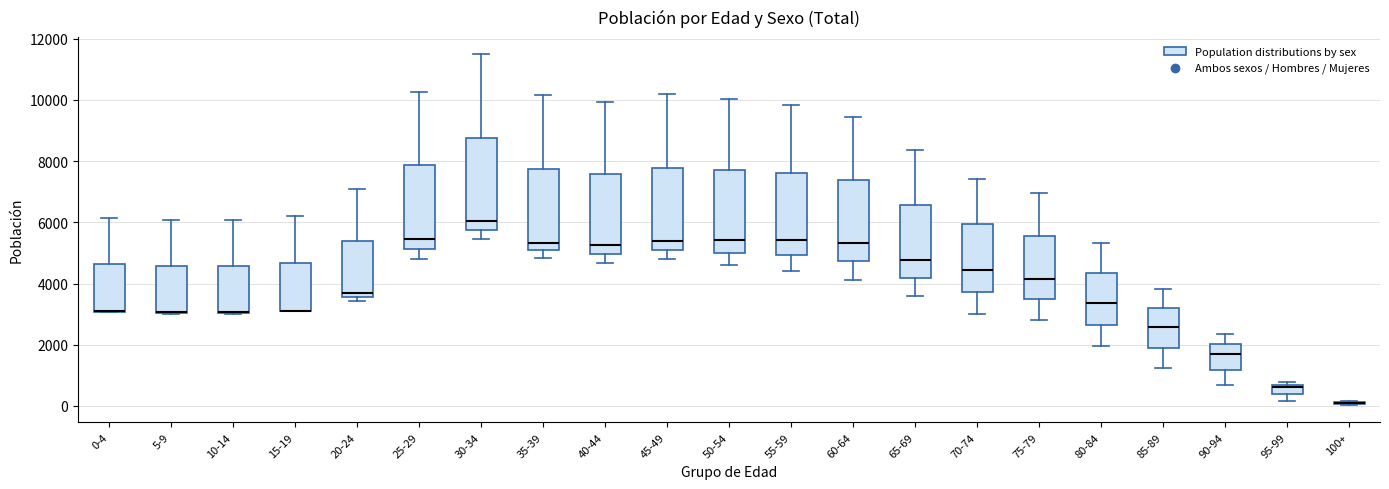

Reading left to right, read every box against the y-axis: the position of its median line, the range the box covers, and the ends of its whiskers. The values are not printed on the chart, so give them approximately, as read against the axis.

0-4: median 3000 (drawn on the box's lower edge), box 3000 to 4600, whiskers 3000 to 6200
5-9: median 3000 (drawn on the box's lower edge), box 3000 to 4600, whiskers 3000 to 6000
10-14: median 3000 (drawn on the box's lower edge), box 3000 to 4600, whiskers 3000 to 6000
15-19: median 3200 (drawn on the box's lower edge), box 3200 to 4600, whiskers 3200 to 6200
20-24: median 3600 (just above the box's lower edge), box 3600 to 5400, whiskers 3400 to 7000
25-29: median 5400, box 5200 to 7800, whiskers 4800 to 10200
30-34: median 6000, box 5800 to 8800, whiskers 5400 to 11400
35-39: median 5400, box 5000 to 7800, whiskers 4800 to 10200
40-44: median 5200, box 5000 to 7600, whiskers 4600 to 10000
45-49: median 5400, box 5000 to 7800, whiskers 4800 to 10200
50-54: median 5400, box 5000 to 7800, whiskers 4600 to 10000
55-59: median 5400, box 5000 to 7600, whiskers 4400 to 9800
60-64: median 5400, box 4800 to 7400, whiskers 4200 to 9400
65-69: median 4800, box 4200 to 6600, whiskers 3600 to 8400
70-74: median 4400, box 3800 to 6000, whiskers 3000 to 7400
75-79: median 4200, box 3400 to 5600, whiskers 2800 to 7000
80-84: median 3400, box 2600 to 4400, whiskers 2000 to 5400
85-89: median 2600, box 2000 to 3200, whiskers 1200 to 3800
90-94: median 1600, box 1200 to 2000, whiskers 600 to 2400
95-99: median 600 (just below the box's upper edge), box 400 to 600, whiskers 200 to 800
100+: box collapsed to a line at 200, whiskers 0 to 200